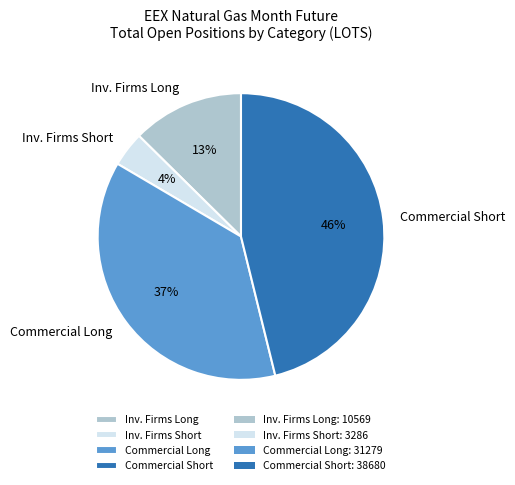

What is the smallest slice in the pie chart?

Inv. Firms Short